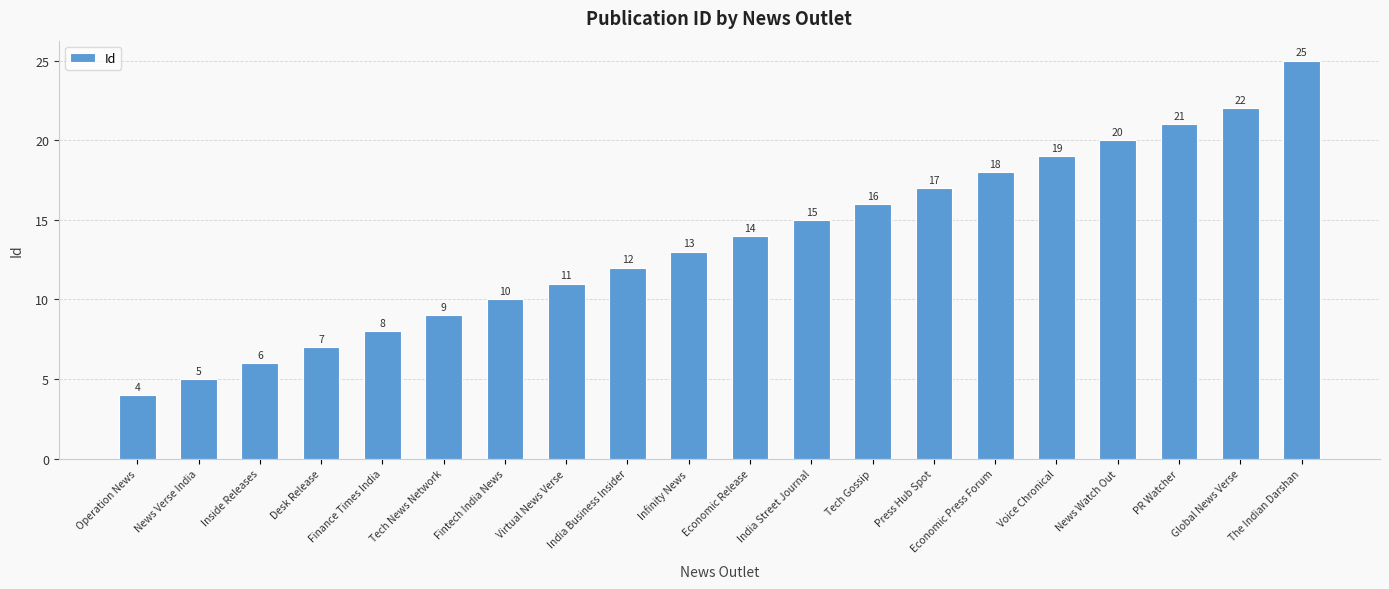

At which label is the value closest to 14?

Economic Release